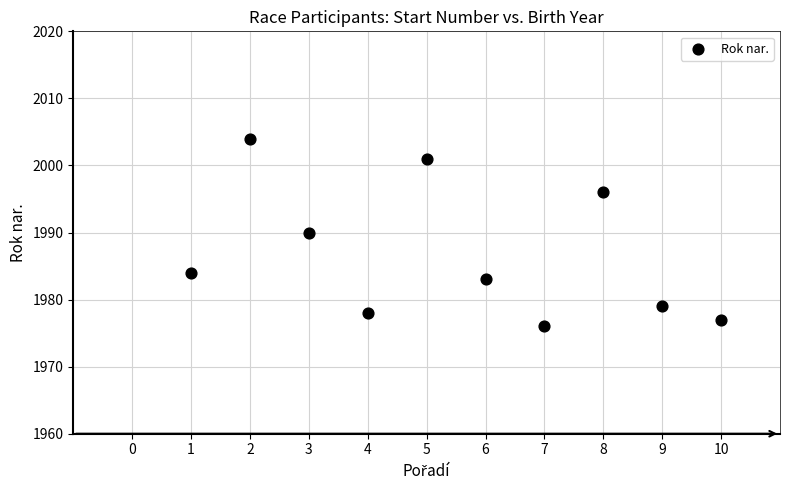

What is the average X value?

6